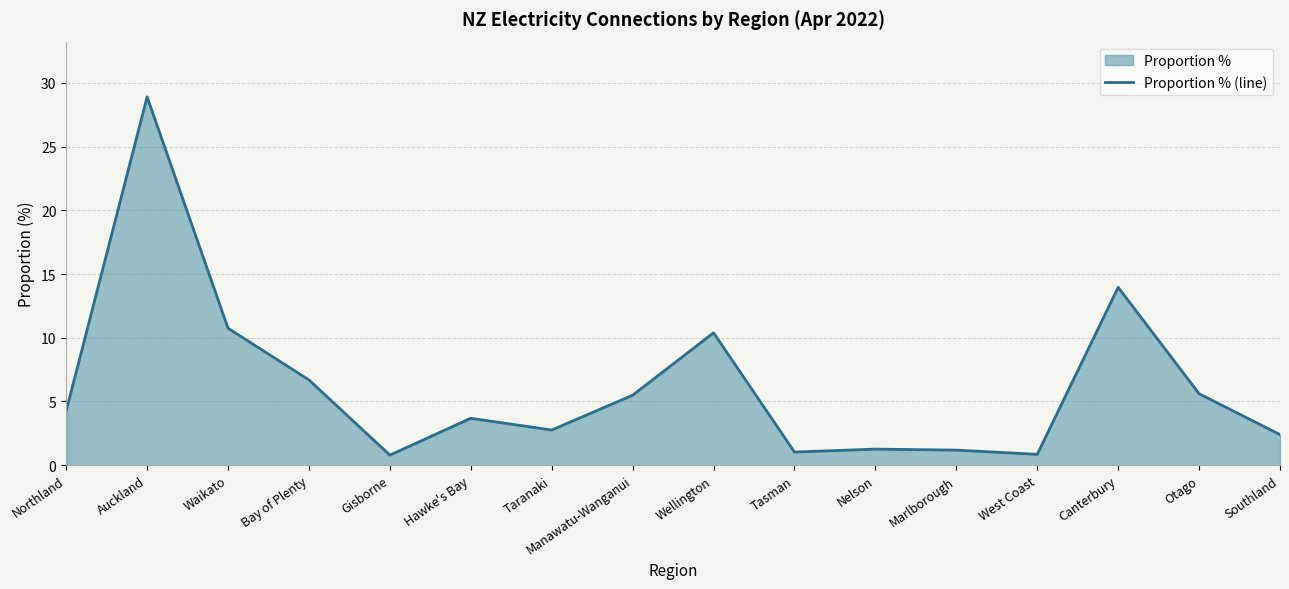

True or false: there are more than 0 points higher than both neighbors.

True